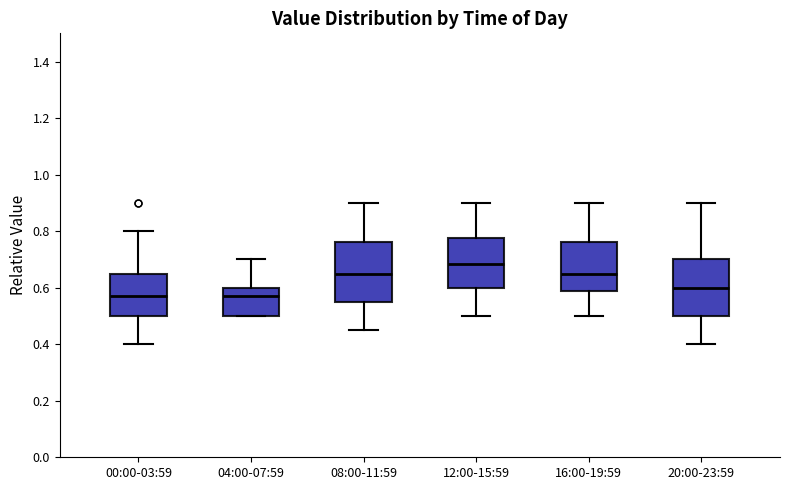

Reading left to right, transcribe this box plot: for each box, give where its median line is, the range the box spans, and where its two whiskers end, as read against the y-axis. The values are not printed on the chart, so give them approximately, as read against the axis.

00:00-03:59: median 0.58, box 0.50 to 0.64, whiskers 0.40 to 0.80
04:00-07:59: median 0.58, box 0.50 to 0.60, whiskers 0.50 to 0.70
08:00-11:59: median 0.66, box 0.56 to 0.76, whiskers 0.46 to 0.90
12:00-15:59: median 0.68, box 0.60 to 0.78, whiskers 0.50 to 0.90
16:00-19:59: median 0.66, box 0.58 to 0.76, whiskers 0.50 to 0.90
20:00-23:59: median 0.60, box 0.50 to 0.70, whiskers 0.40 to 0.90